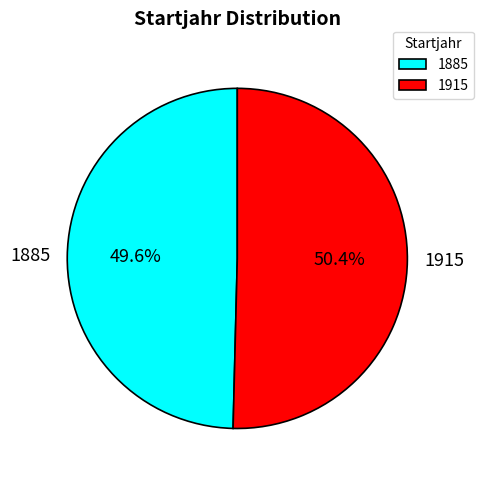

What percentage is NOT represented by 1915?

49.6%